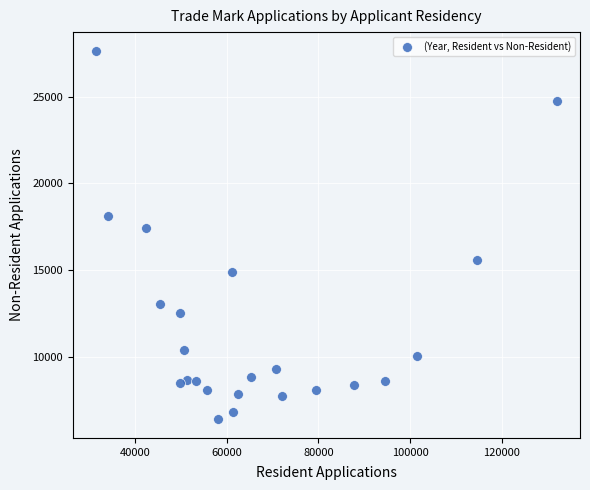

What Y value in the scatter plot is closest to 17028?

17457